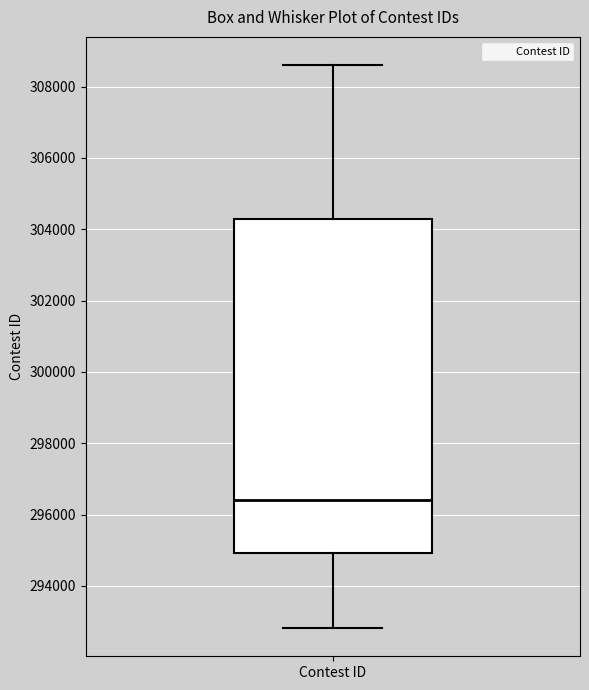

Read this box plot against the y-axis: the position of the median line, the range covered by the box, and the ends of both whiskers. The values are not printed on the chart, so give them approximately, as read against the axis.

median 296400, box 295000 to 304200, whiskers 292800 to 308600